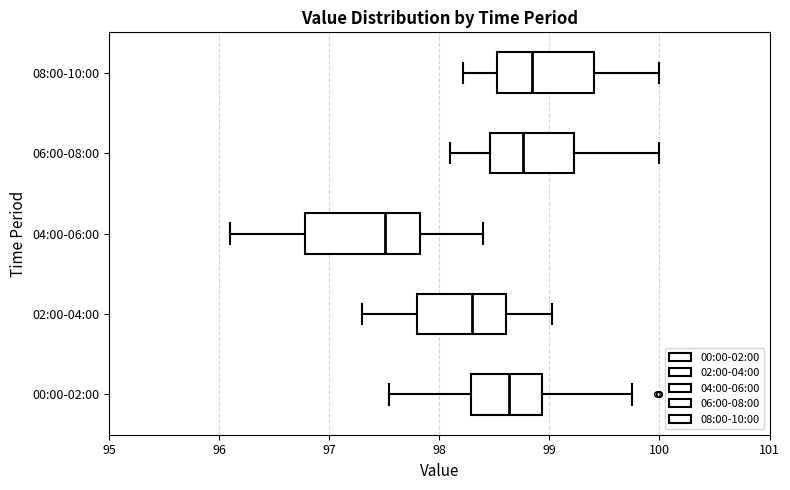

Reading bottom to top, transcribe this box plot: for each box, give where its median line is, the range the box spans, and where its two whiskers end, as read against the x-axis. The values are not printed on the chart, so give them approximately, as read against the axis.

00:00-02:00: median 98.6, box 98.3 to 98.9, whiskers 97.5 to 99.8
02:00-04:00: median 98.3, box 97.8 to 98.6, whiskers 97.3 to 99.0
04:00-06:00: median 97.5, box 96.8 to 97.8, whiskers 96.1 to 98.4
06:00-08:00: median 98.8, box 98.5 to 99.2, whiskers 98.1 to 100.0
08:00-10:00: median 98.8, box 98.5 to 99.4, whiskers 98.2 to 100.0